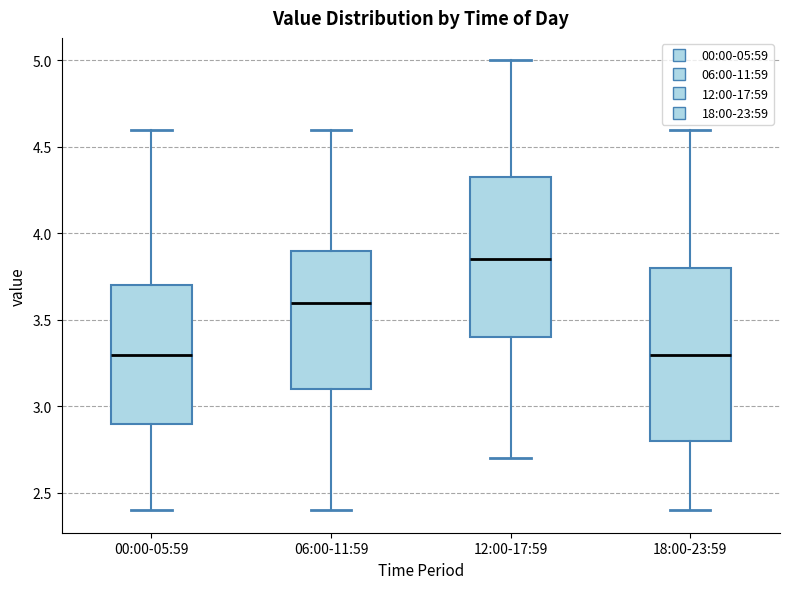

Reading left to right, transcribe this box plot: for each box, give where its median line is, the range the box spans, and where its two whiskers end, as read against the y-axis. The values are not printed on the chart, so give them approximately, as read against the axis.

00:00-05:59: median 3.30, box 2.90 to 3.70, whiskers 2.40 to 4.60
06:00-11:59: median 3.60, box 3.10 to 3.90, whiskers 2.40 to 4.60
12:00-17:59: median 3.85, box 3.40 to 4.35, whiskers 2.70 to 5.00
18:00-23:59: median 3.30, box 2.80 to 3.80, whiskers 2.40 to 4.60